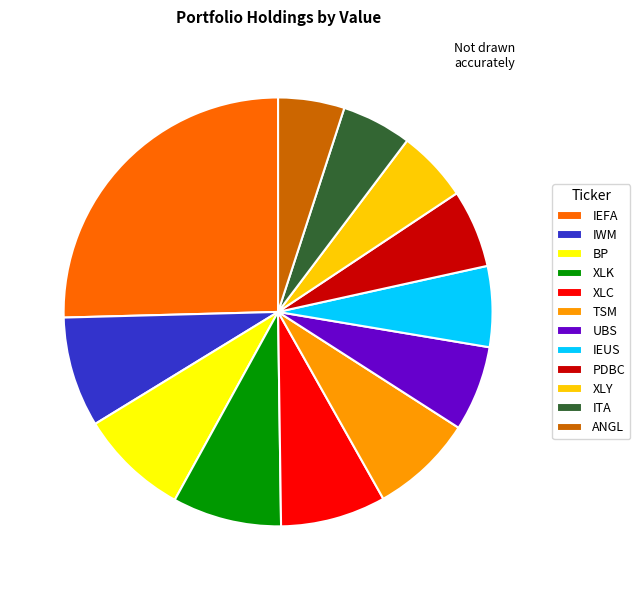

Is XLY the majority of the pie?

No